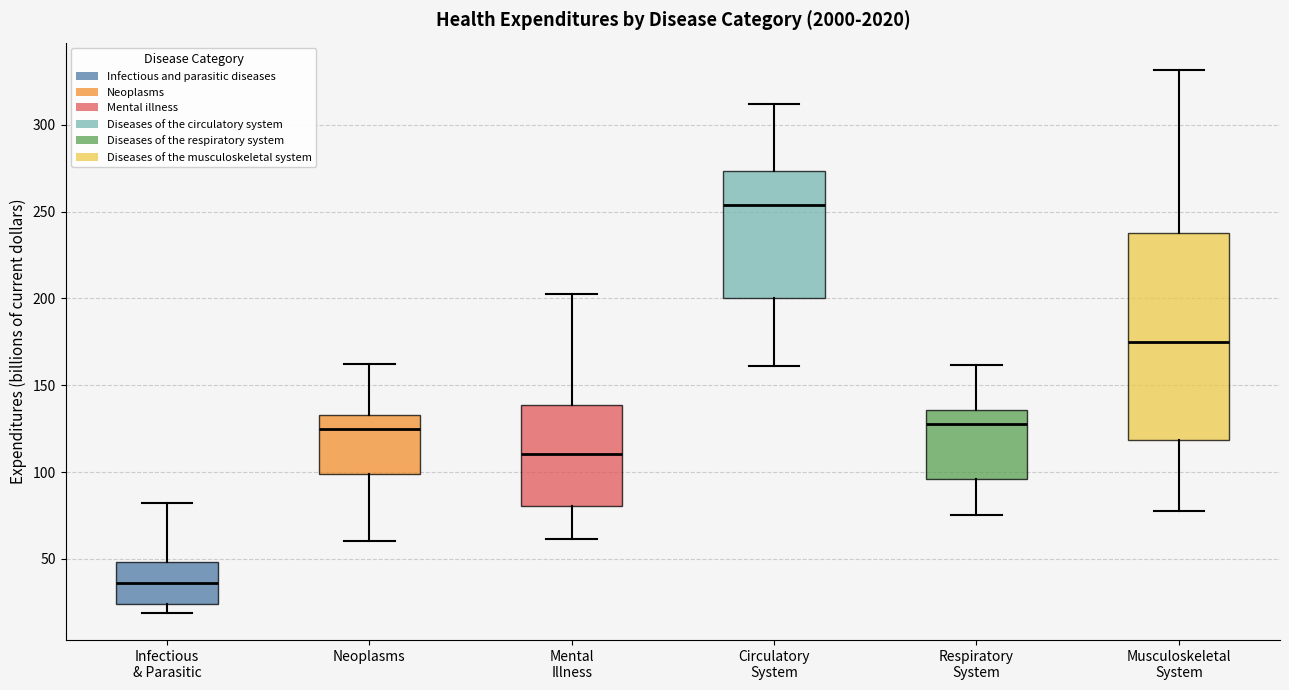

Where does the upper whisker of the box for Mental Illness end on the y-axis? The values are not printed on the chart, so give them approximately, as read against the axis.

205